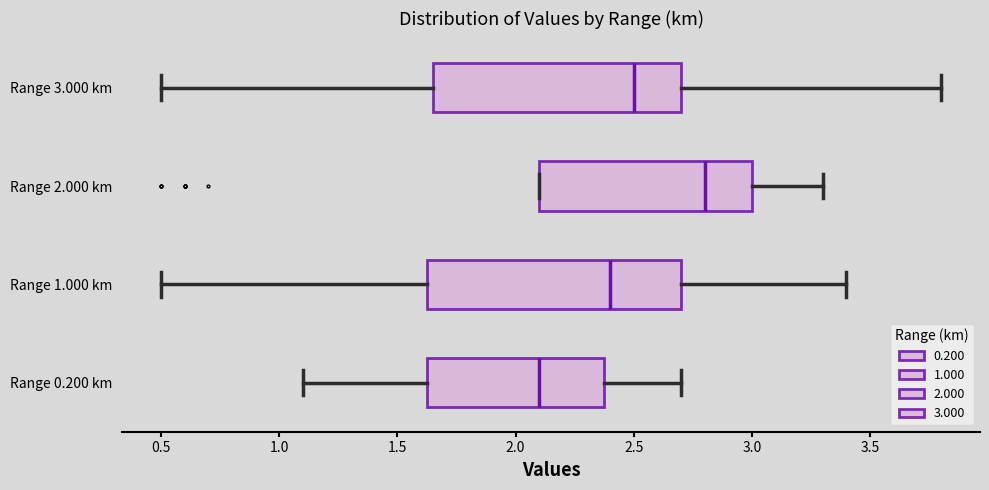

Reading bottom to top, read every box against the x-axis: the position of its median line, the range the box covers, and the ends of its whiskers. The values are not printed on the chart, so give them approximately, as read against the axis.

Range 0.200 km: median 2.10, box 1.65 to 2.40, whiskers 1.10 to 2.70
Range 1.000 km: median 2.40, box 1.65 to 2.70, whiskers 0.50 to 3.40
Range 2.000 km: median 2.80, box 2.10 to 3.00, whiskers 2.10 to 3.30
Range 3.000 km: median 2.50, box 1.65 to 2.70, whiskers 0.50 to 3.80